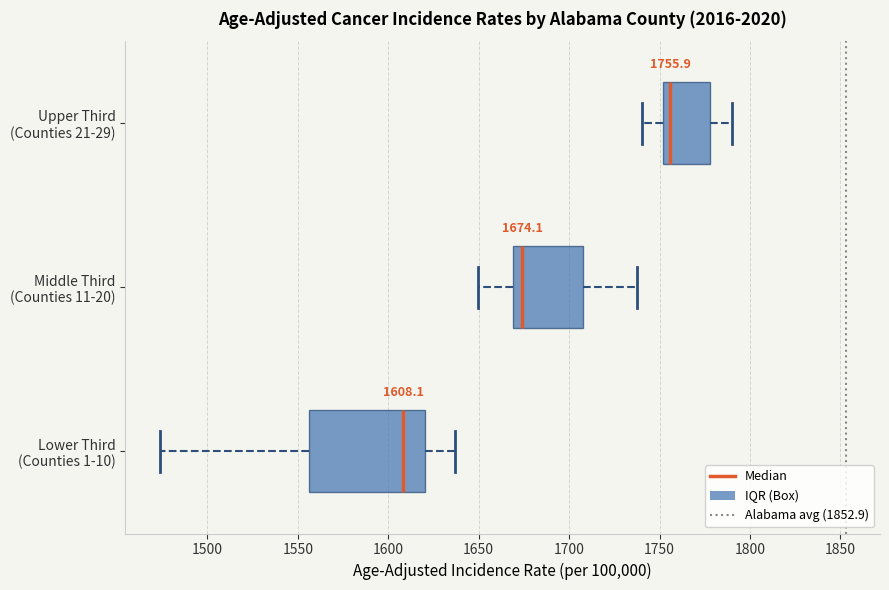

Which box has the furthest to the right median line?

Upper Third (Counties 21-29)